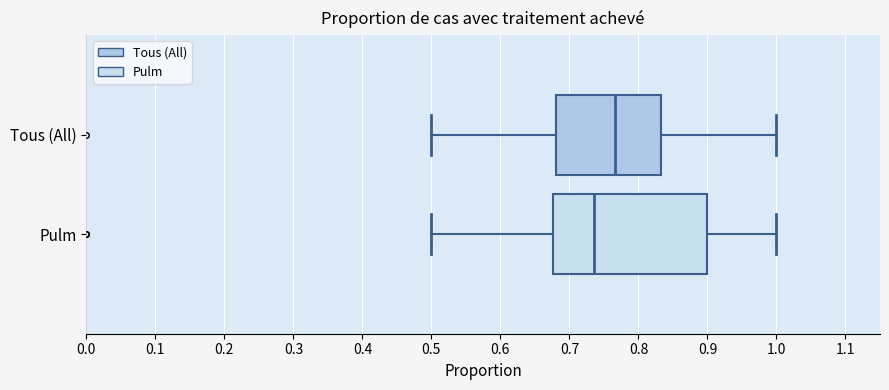

Comparing the boxes themselves (not the whiskers), which one is the widest?

Pulm